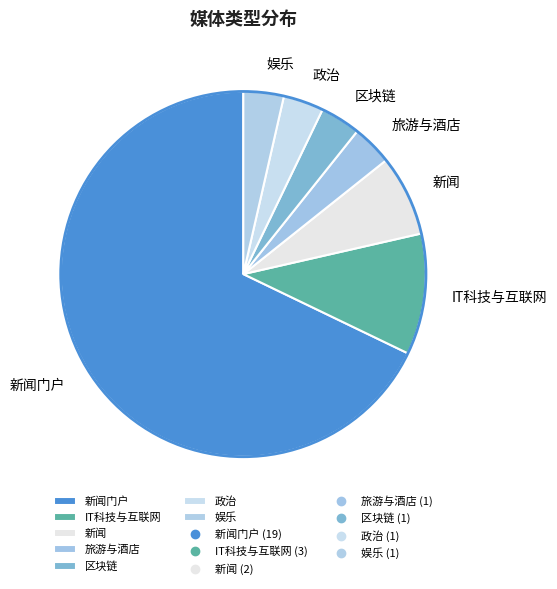

What is the ratio of the value at IT科技与互联网 to the value at 旅游与酒店?

3.0